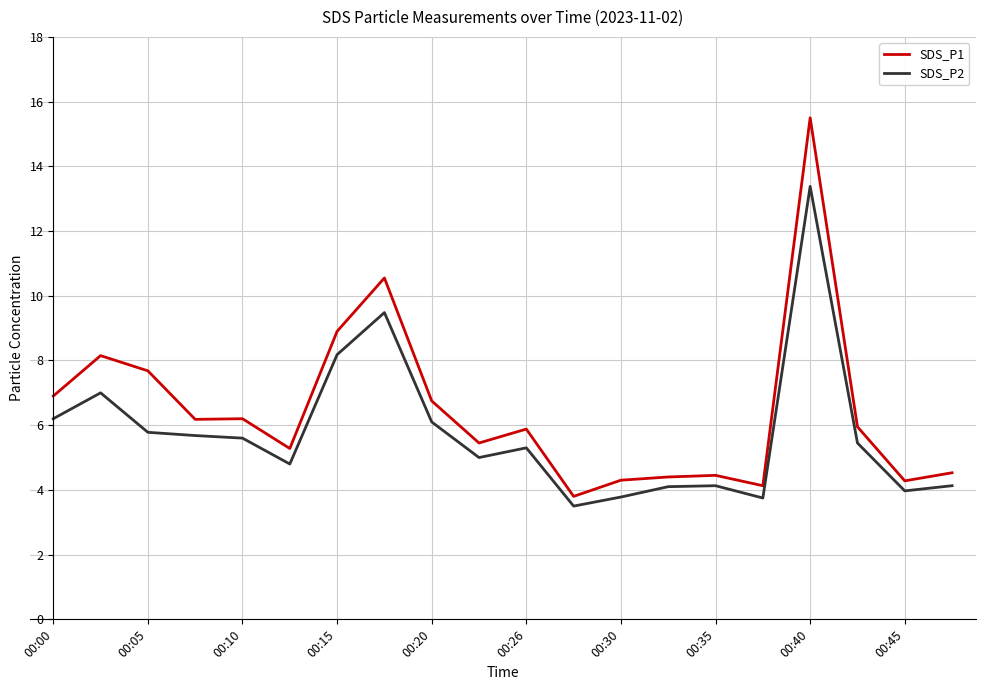

Which series has the largest range (max minus min)?

SDS_P1